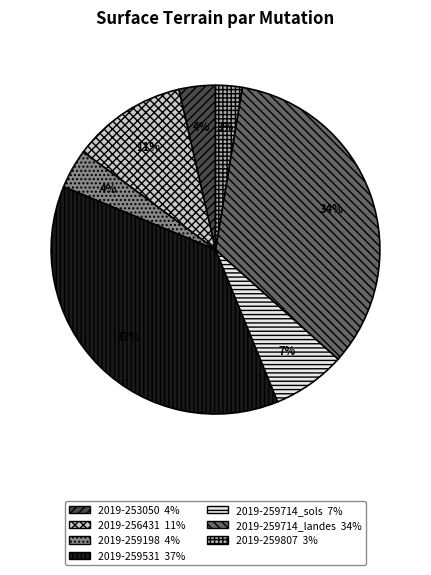

Combined, do 2019-253050 and 2019-256431 account for over 50%?

No